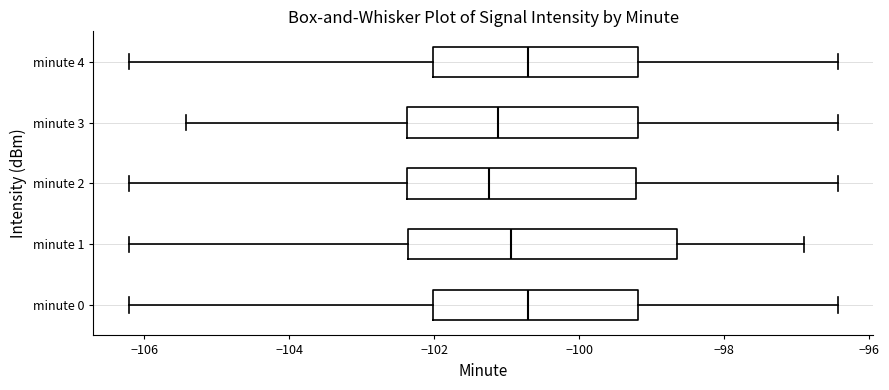

Reading bottom to top, read every box against the x-axis: the position of its median line, the range the box covers, and the ends of its whiskers. The values are not printed on the chart, so give them approximately, as read against the axis.

minute 0: median -100.8, box -102.0 to -99.2, whiskers -106.2 to -96.4
minute 1: median -101.0, box -102.4 to -98.6, whiskers -106.2 to -96.8
minute 2: median -101.2, box -102.4 to -99.2, whiskers -106.2 to -96.4
minute 3: median -101.2, box -102.4 to -99.2, whiskers -105.4 to -96.4
minute 4: median -100.8, box -102.0 to -99.2, whiskers -106.2 to -96.4